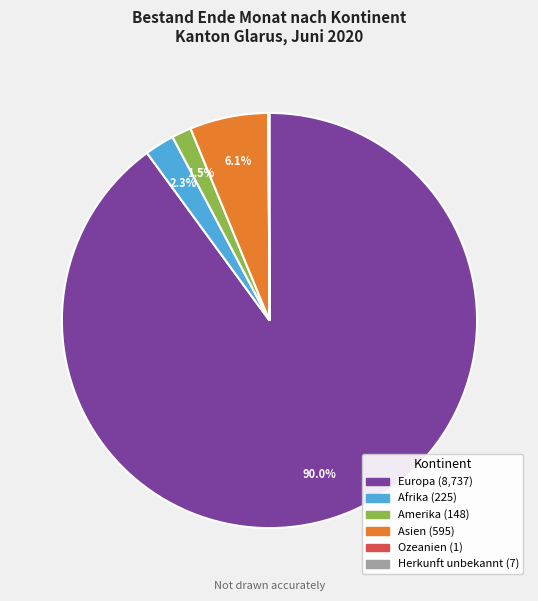

Which slice is the largest?

Europa